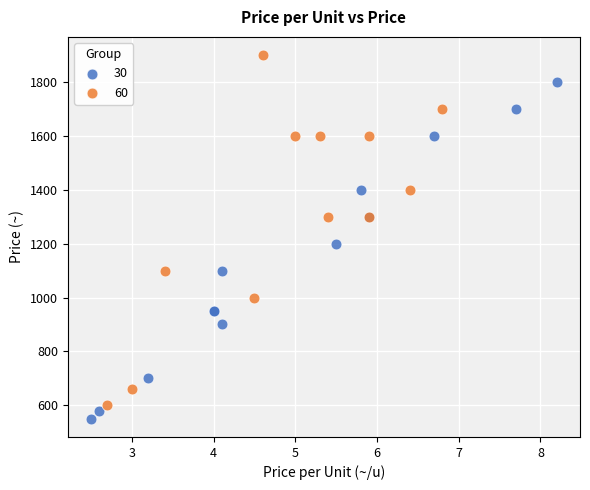

Which series reaches the minimum Y coordinate?

30